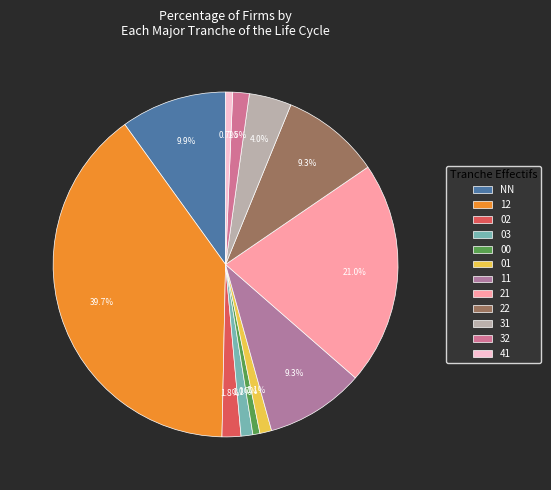

Is there any slice that represents more than half of the pie?

No